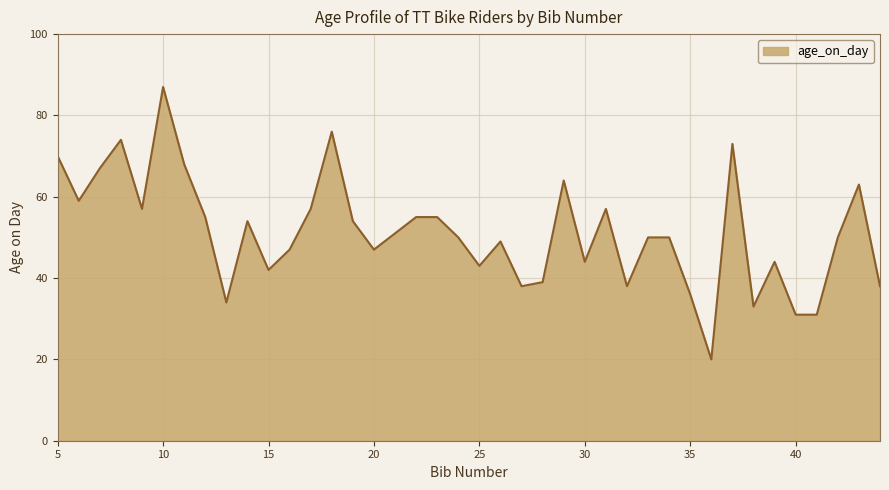

What is the smallest value displayed?

20